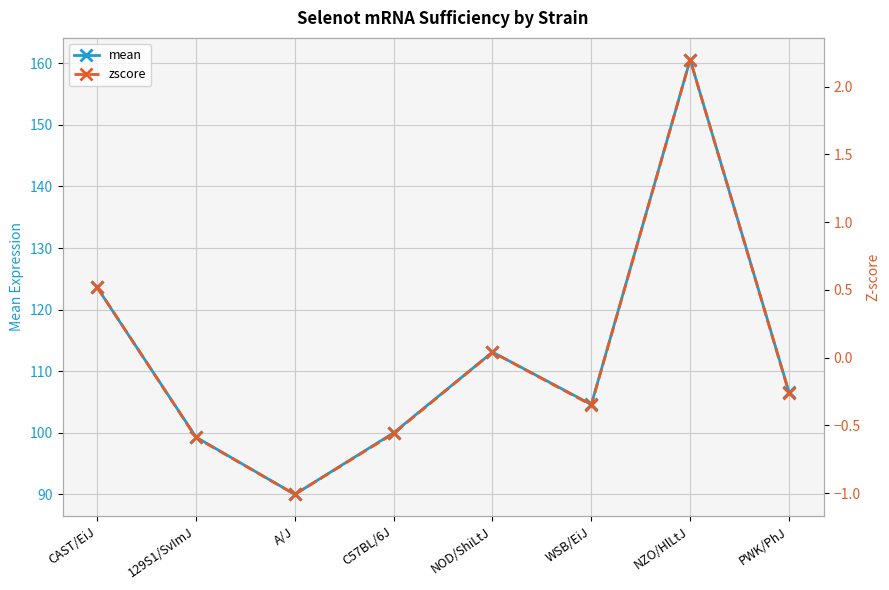

True or false: zscore and mean cross at least once.

False